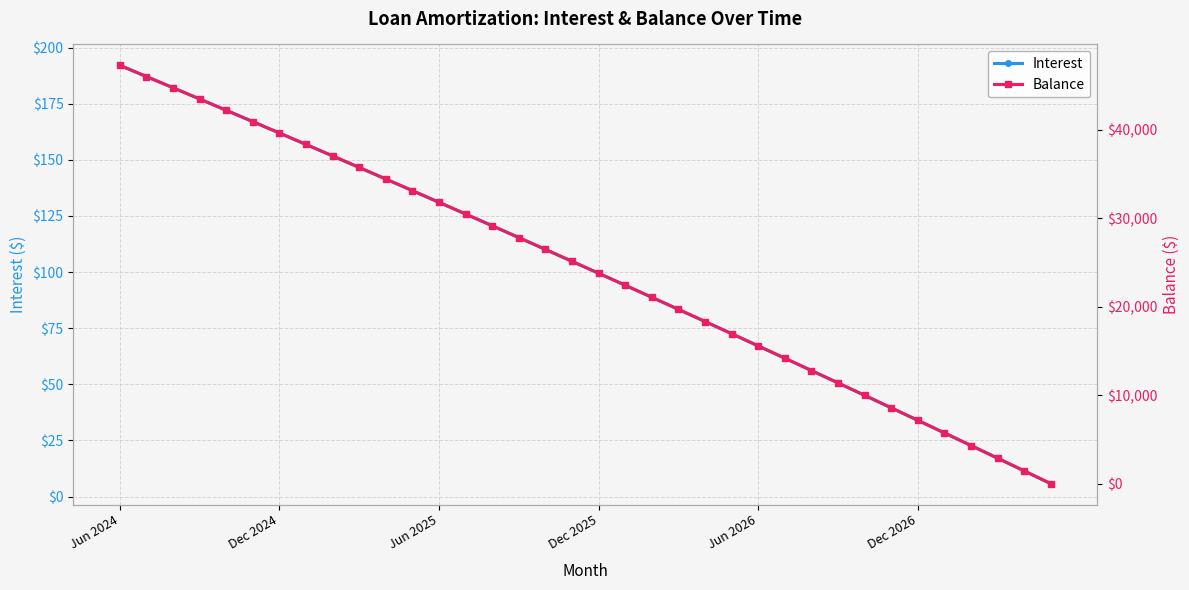

What is the average value of the Interest series?

101.0